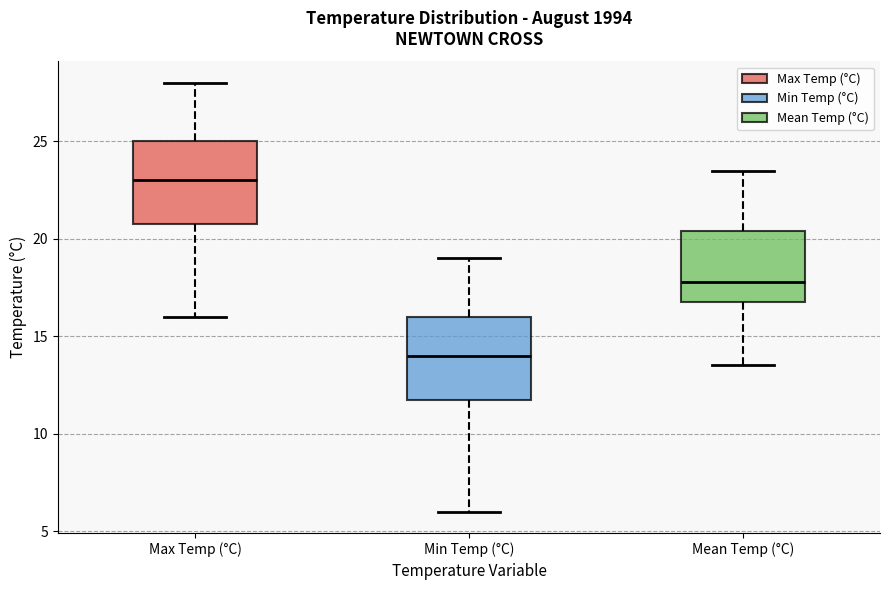

Reading left to right, read every box against the y-axis: the position of its median line, the range the box covers, and the ends of its whiskers. The values are not printed on the chart, so give them approximately, as read against the axis.

Max Temp (°C): median 23.0, box 21.0 to 25.0, whiskers 16.0 to 28.0
Min Temp (°C): median 14.0, box 12.0 to 16.0, whiskers 6.0 to 19.0
Mean Temp (°C): median 18.0, box 17.0 to 20.5, whiskers 13.5 to 23.5